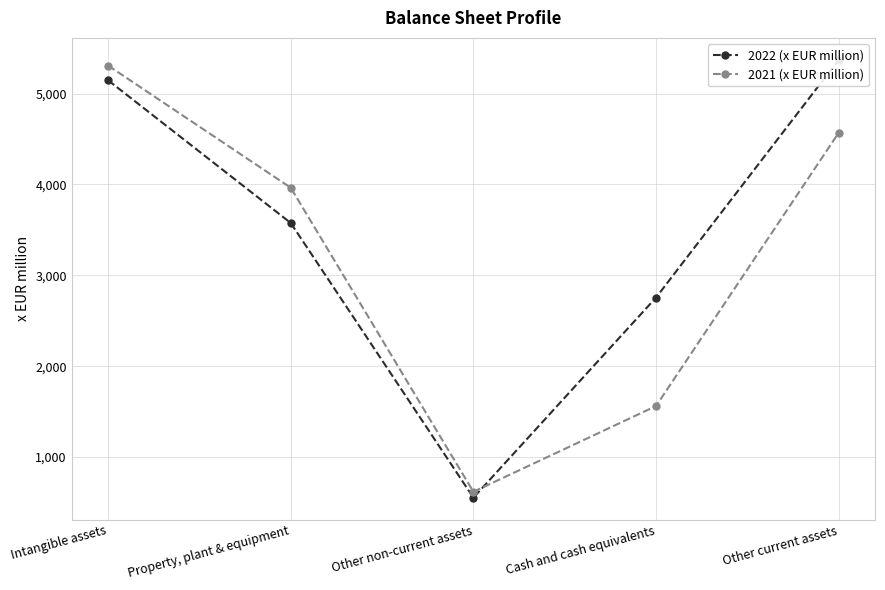

What is the minimum value shown in the chart?

552